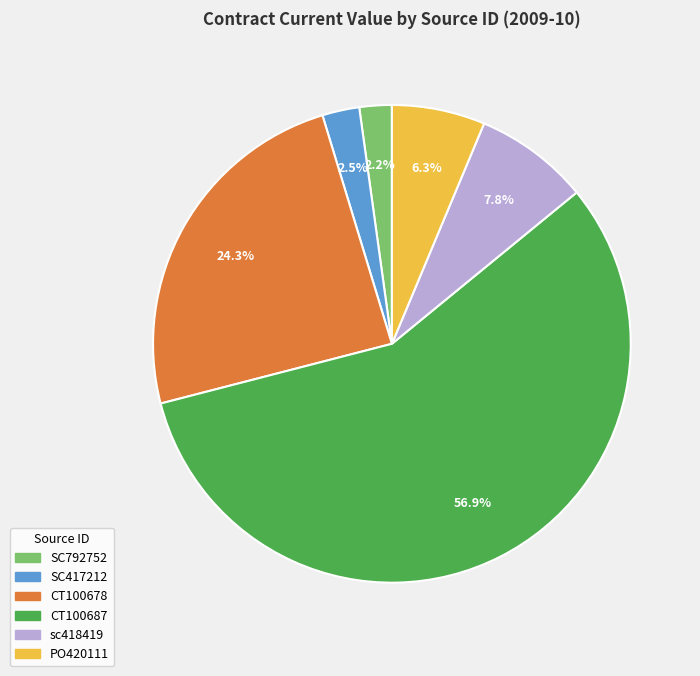

Combined, do SC417212 and PO420111 account for over 50%?

No